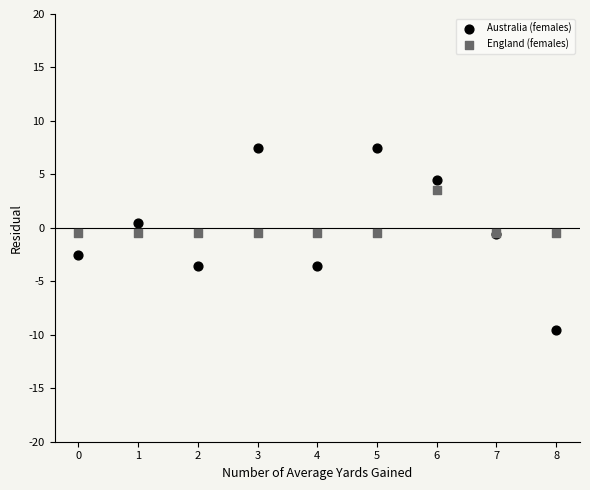

Which series reaches the maximum Y coordinate?

Australia (females)